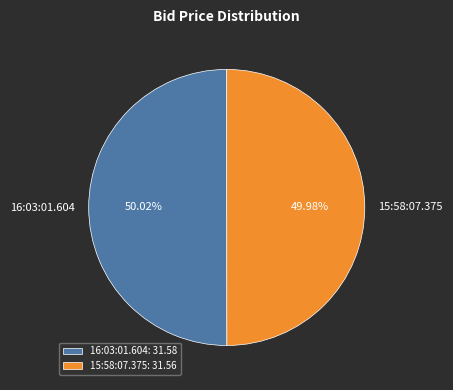

How much of the chart is everything except 15:58:07.375?

50.0%